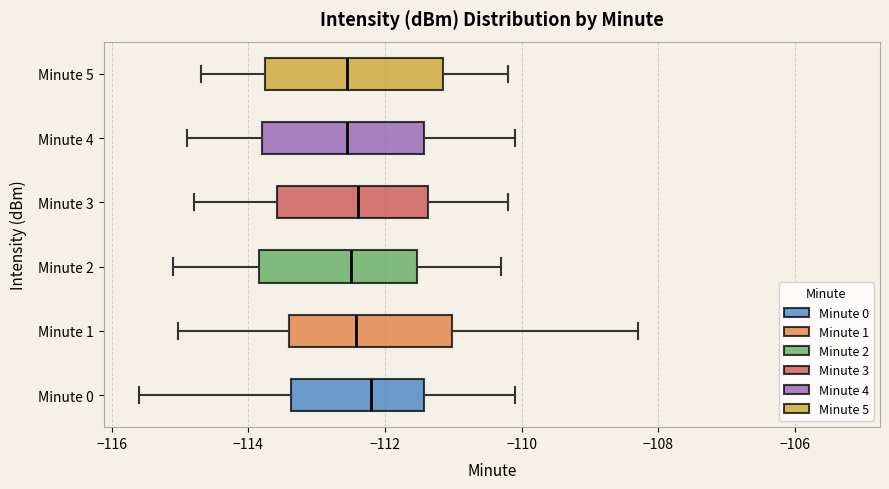

Which box has the furthest to the right median line?

Minute 0